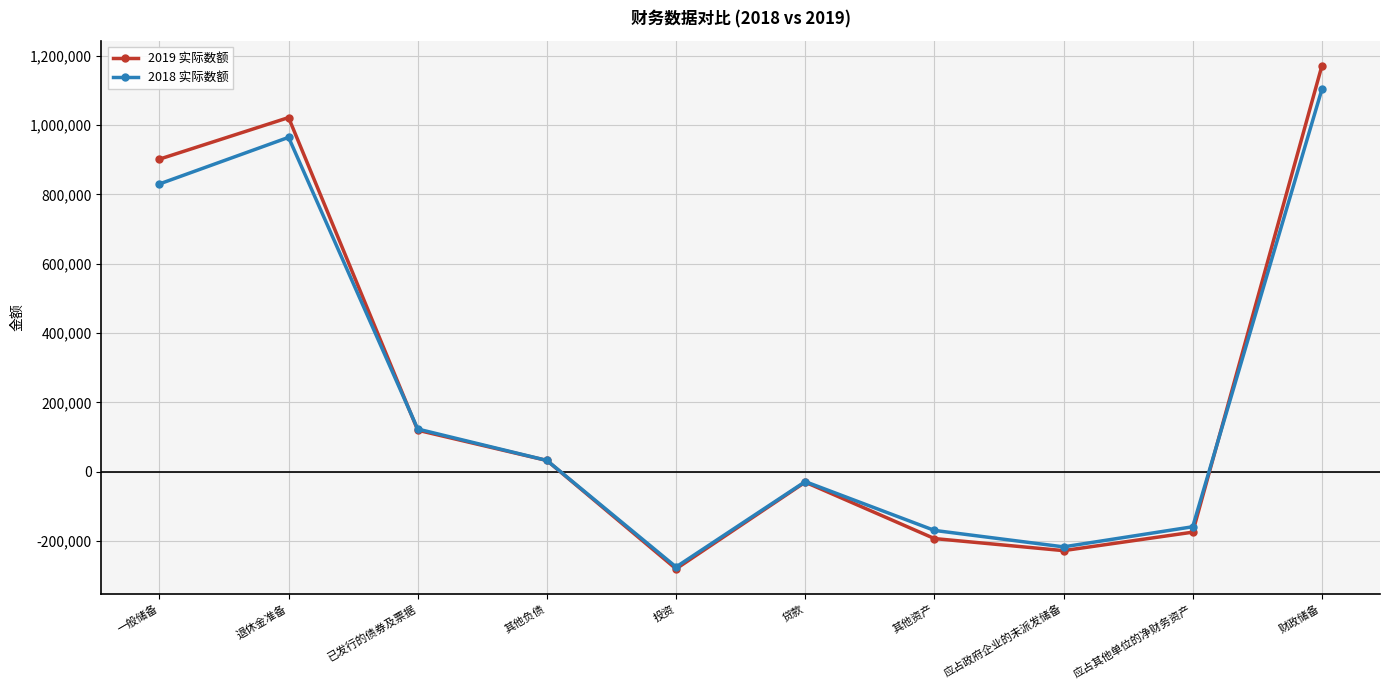

Rank the series by their maximum value, from lowest to highest.

2018 实际数额, 2019 实际数额